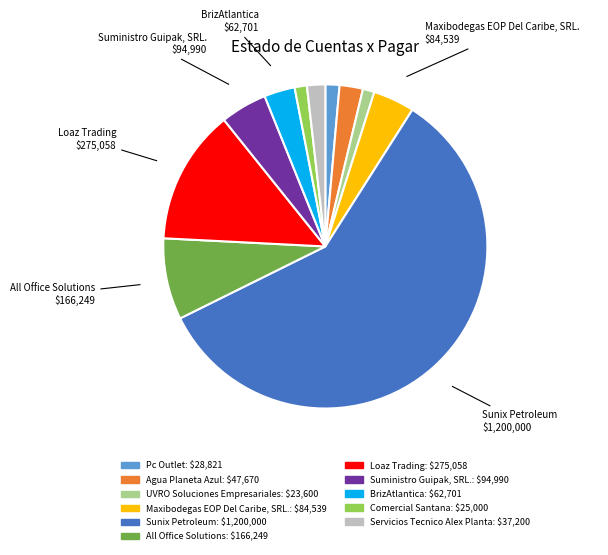

What is the ratio of the value at Agua Planeta Azul to the value at Suministro Guipak, SRL.?

0.5